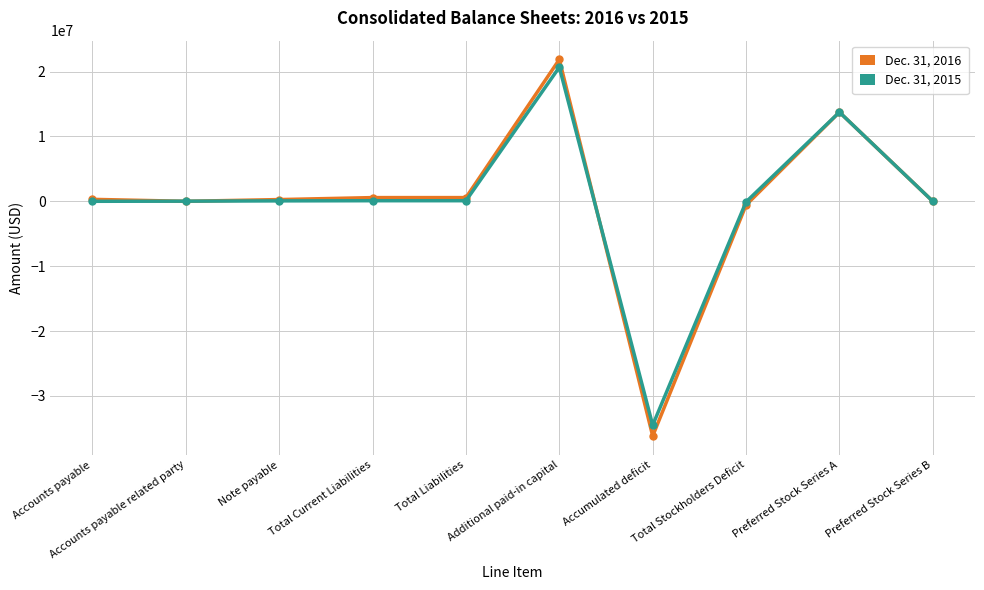

List the series in order of their overall mean, lowest first.

Dec. 31, 2015, Dec. 31, 2016